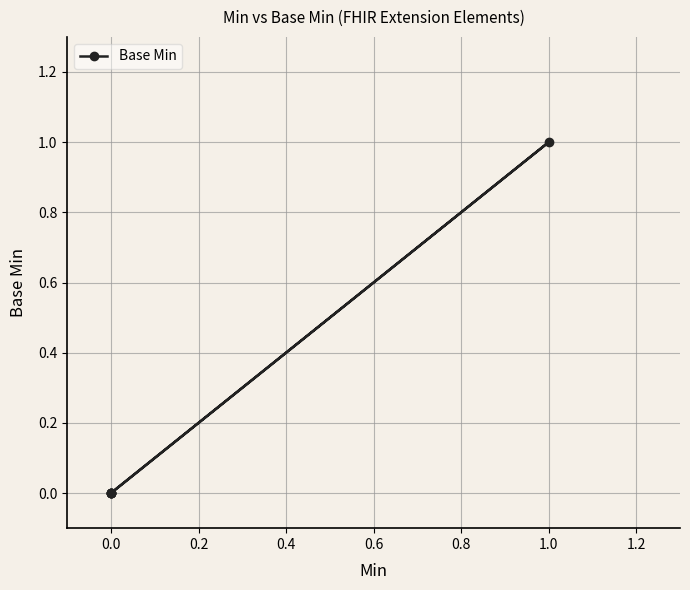

True or false: the data shows 0 at 0.0.

False